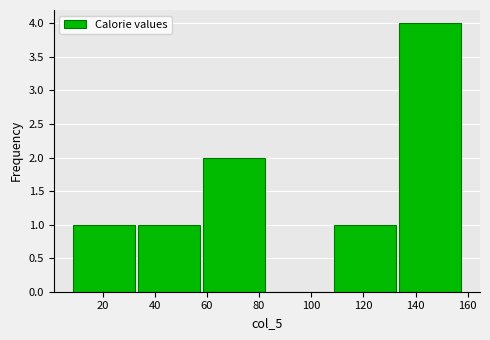

Reading left to right, transcribe this chart: for each bar, give the range it covers on the x-axis and its height. Neither the bar edges nor the heights are printed on the chart, so give them approximately, as read against the axes.

8 to 34: 1
34 to 58: 1
58 to 84: 2
84 to 108: 0
108 to 134: 1
134 to 158: 4